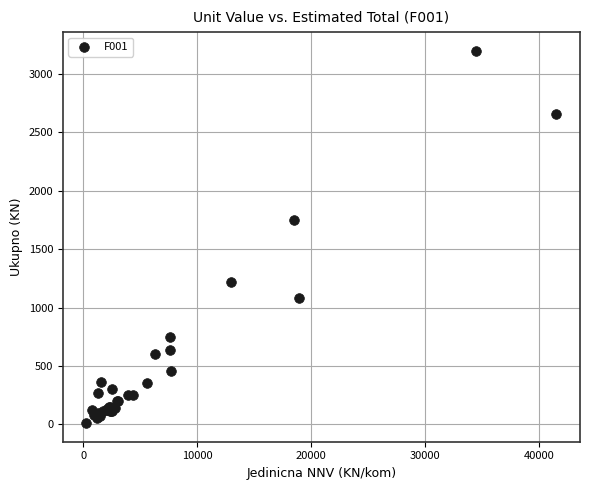

What Y value in the scatter plot is closest to 1605?

1750